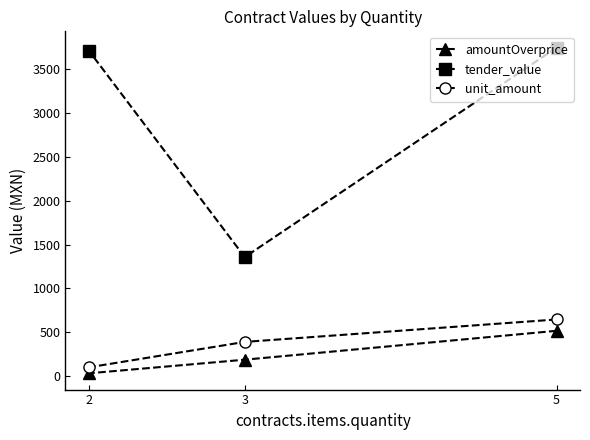

The value of tender_value at 5 is 5147.1. True or false?

False